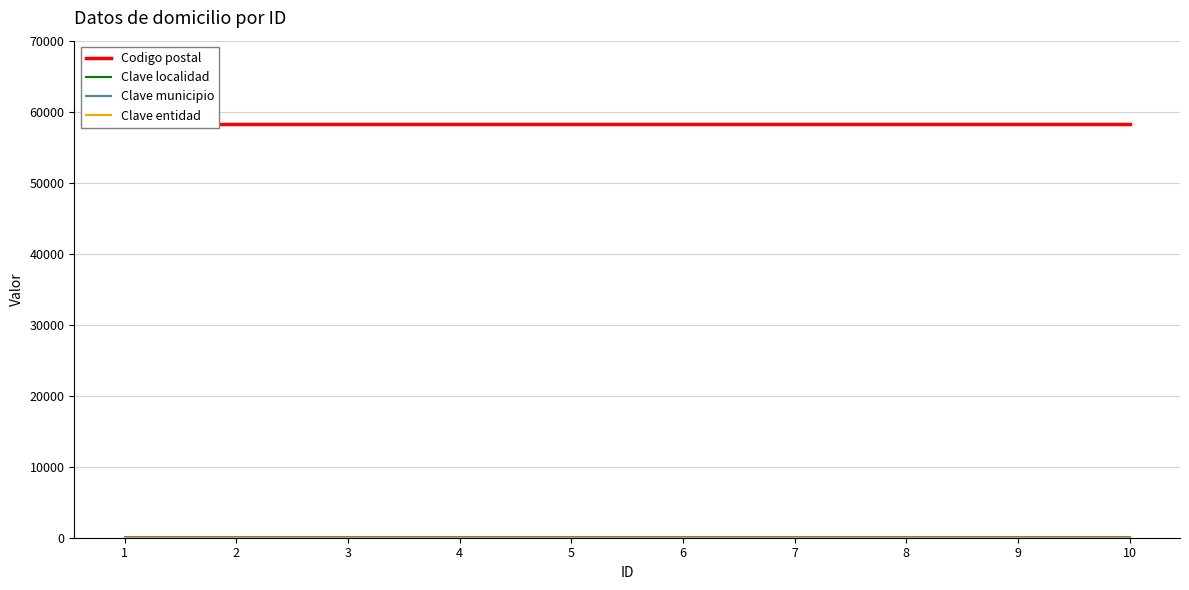

Reading left to right, transcribe all the data shown in this chart.

Codigo postal: 58297	58297	58297	58297	58297	58297	58297	58297	58297	58297
Clave localidad: 1	1	1	1	1	1	1	1	1	1
Clave municipio: 53	53	53	53	53	53	53	53	53	53
Clave entidad: 16	16	16	16	16	16	16	16	16	16